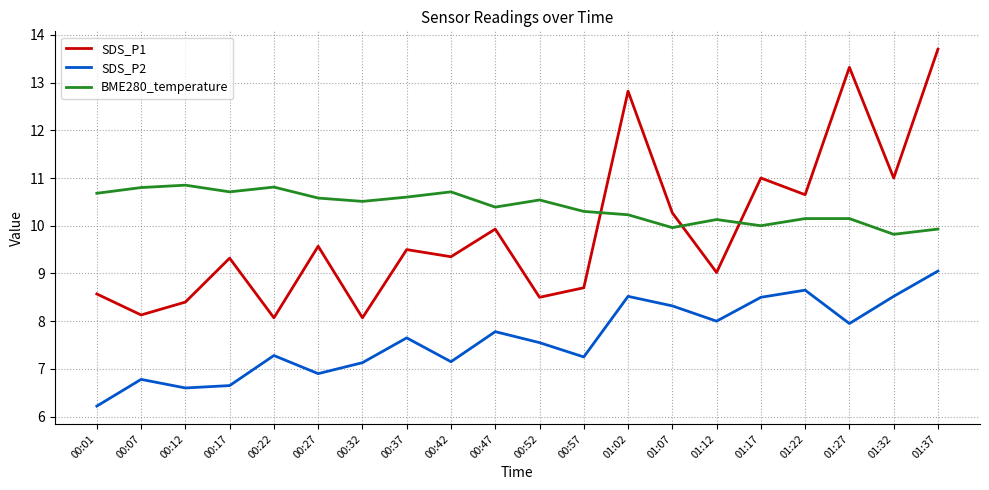

Rank the series at 01:22 from lowest to highest value.

SDS_P2, BME280_temperature, SDS_P1